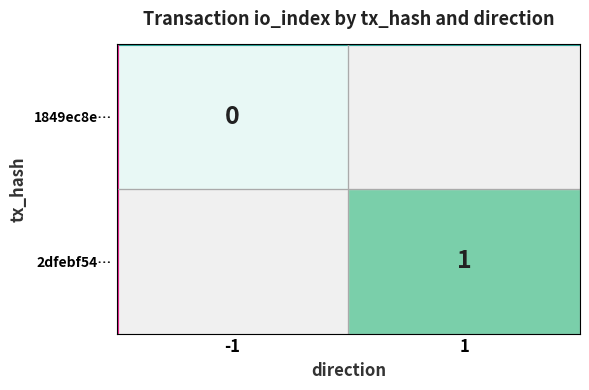

Is the value of 1849ec8e… at -1 greater than the value of 2dfebf54… at 1?

No